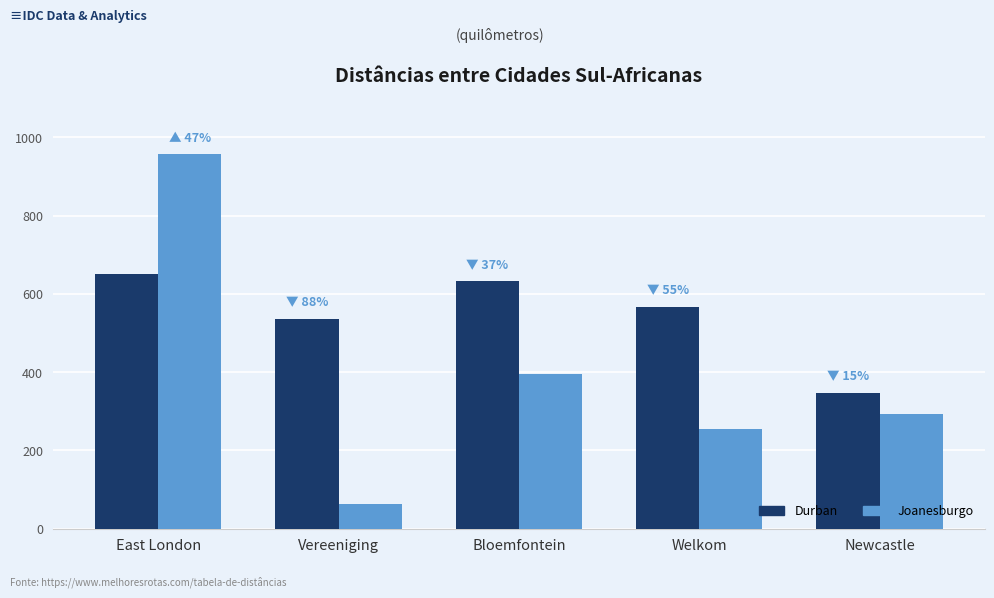

How many values in the Joanesburgo series are below 294?

2